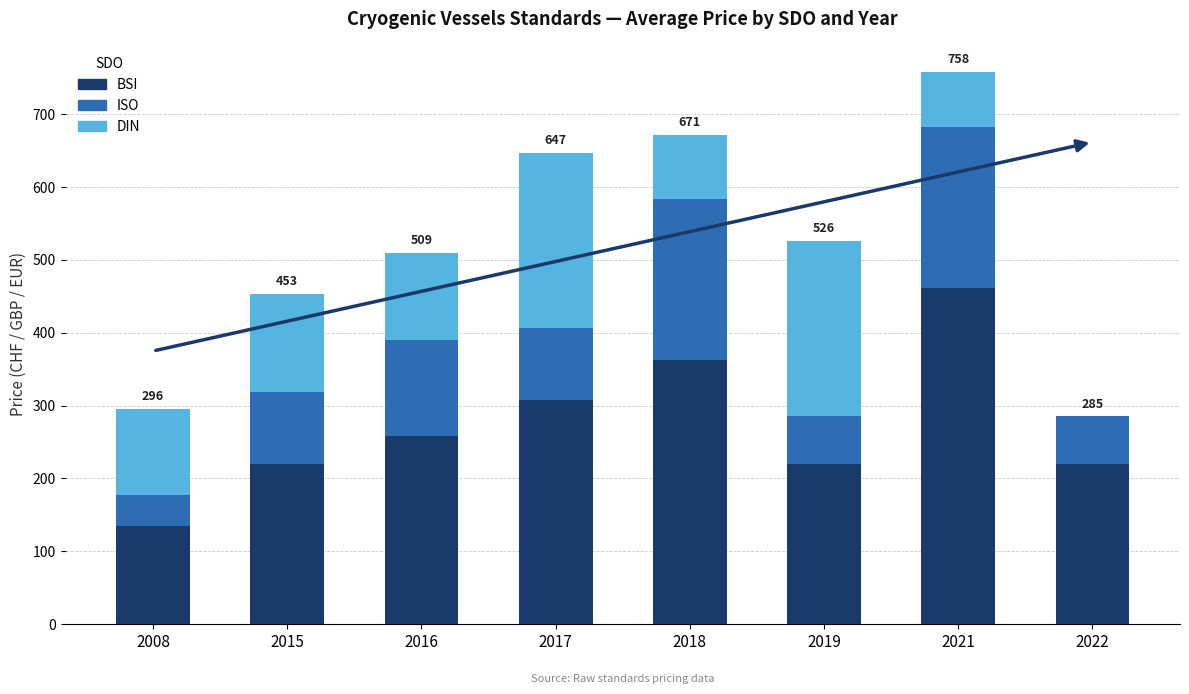

At which category is the sum across all series the highest?

2021